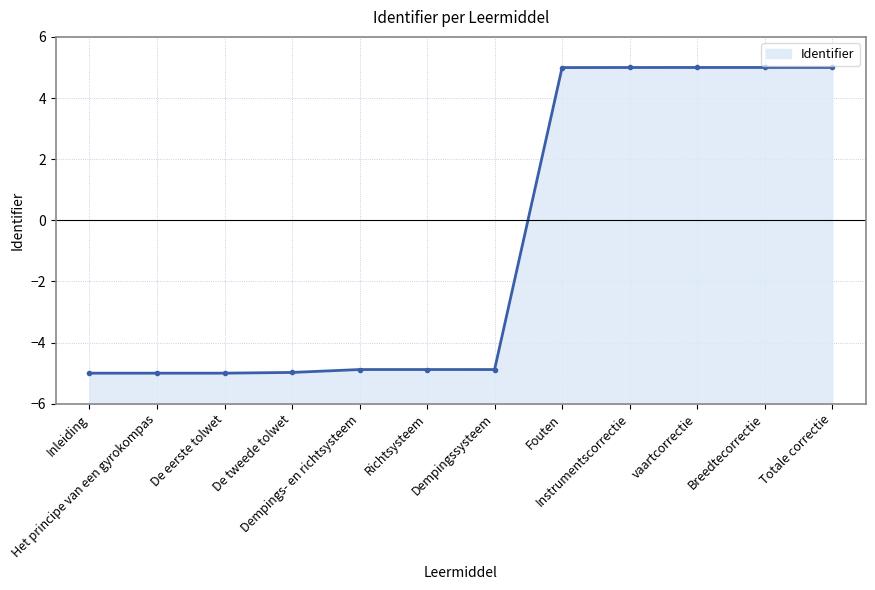

Rank the categories by value from highest to lowest.

Totale correctie, Breedtecorrectie, vaartcorrectie, Instrumentscorrectie, Fouten, Dempingssysteem, Richtsysteem, Dempings- en richtsysteem, De tweede tolwet, De eerste tolwet, Het principe van een gyrokompas, Inleiding